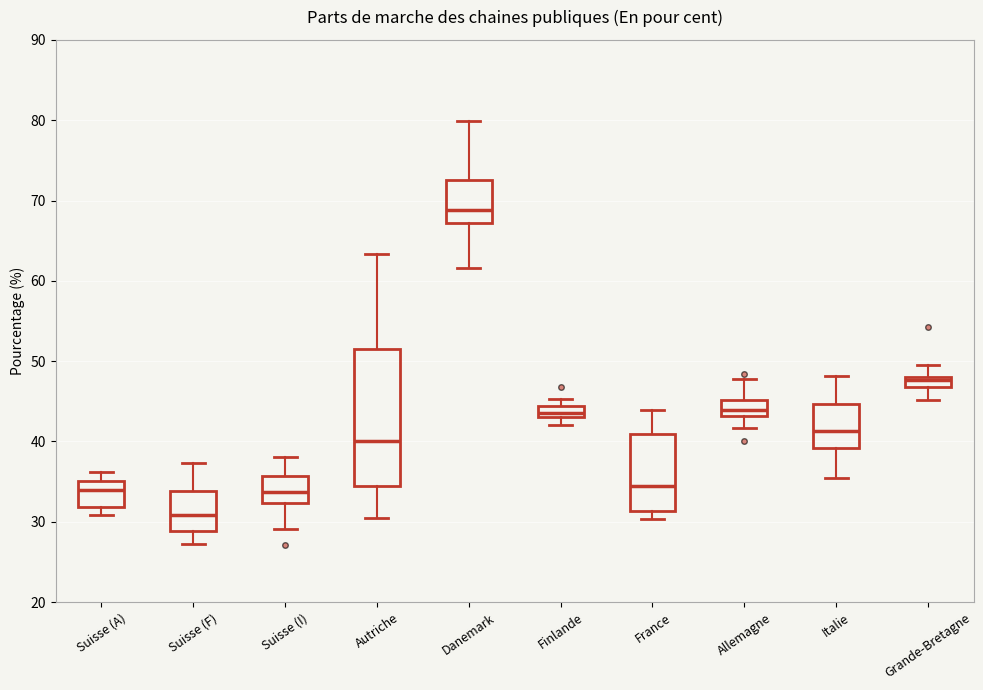

Which box is the tallest, from its lower edge to its upper edge?

Autriche